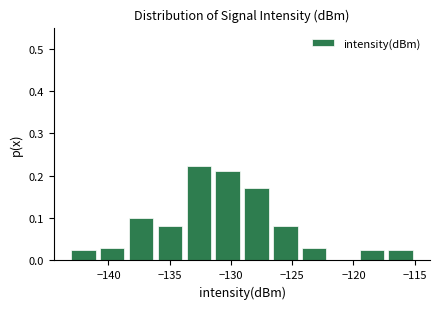

What is the height of the bar covering -126.5 to -124.5 on the x-axis? Neither the bar edges nor the heights are printed on the chart, so give them approximately, as read against the axes.

0.08